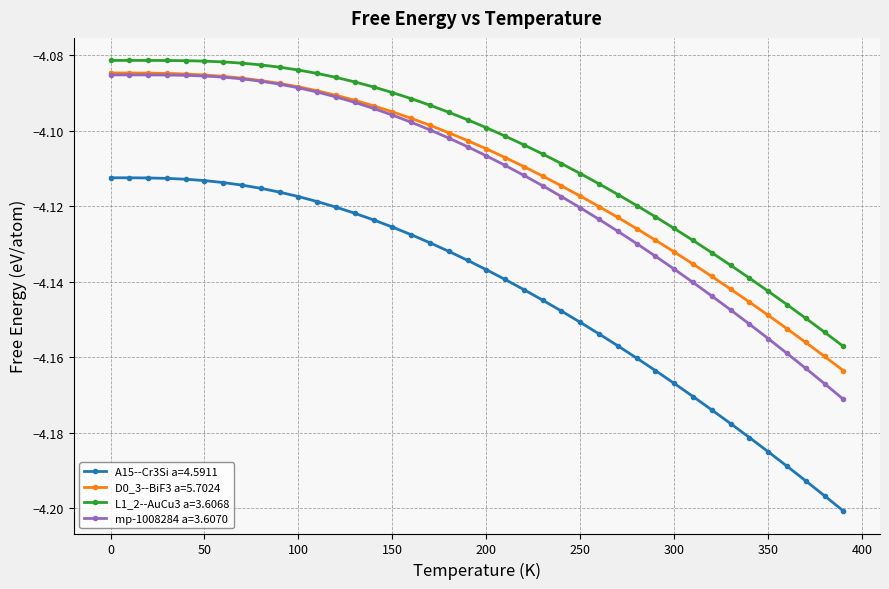

Which series has the largest range (max minus min)?

A15--Cr3Si a=4.5911